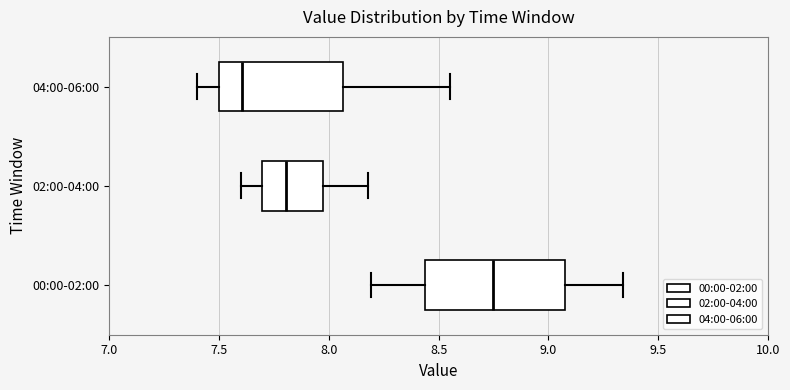

Reading bottom to top, transcribe this box plot: for each box, give where its median line is, the range the box spans, and where its two whiskers end, as read against the x-axis. The values are not printed on the chart, so give them approximately, as read against the axis.

00:00-02:00: median 8.75, box 8.45 to 9.10, whiskers 8.20 to 9.35
02:00-04:00: median 7.80, box 7.70 to 8.00, whiskers 7.60 to 8.20
04:00-06:00: median 7.60, box 7.50 to 8.05, whiskers 7.40 to 8.55